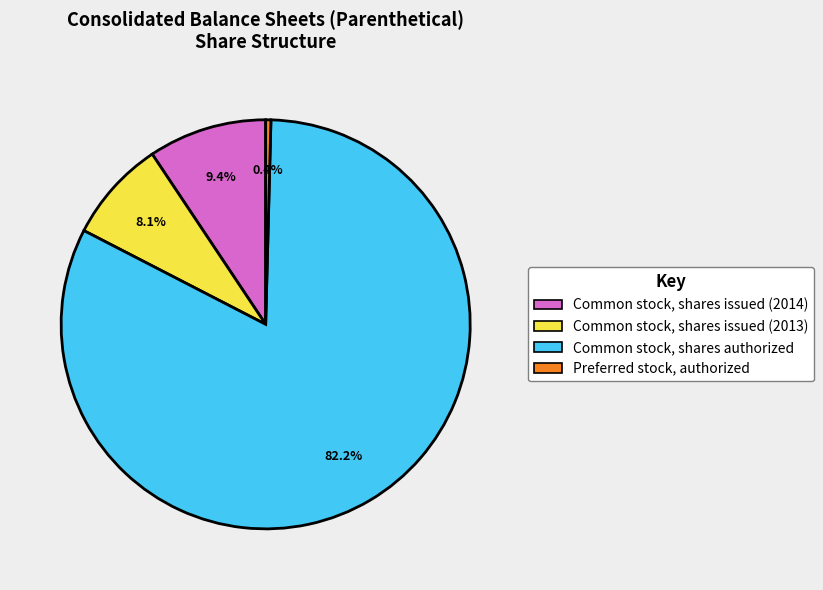

True or false: Common stock, shares authorized accounts for 73% of the total.

False